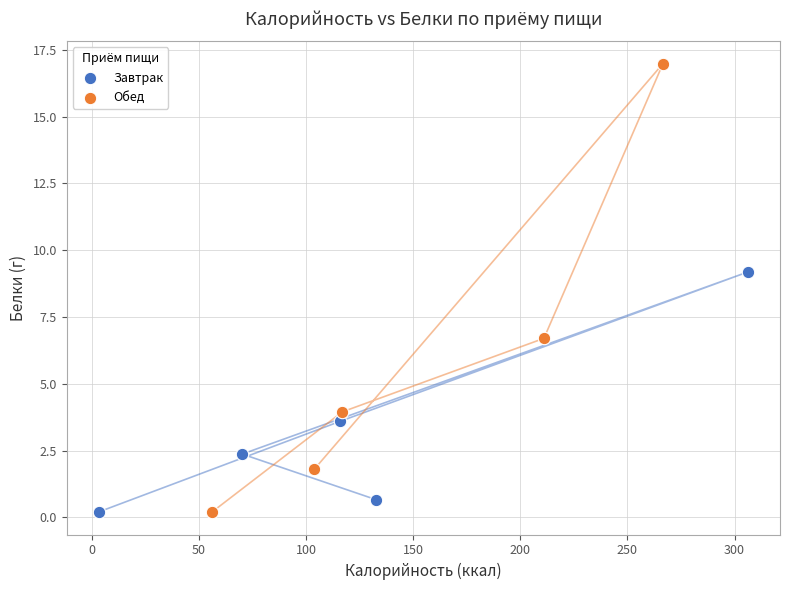

What are all the series names shown in the legend?

Завтрак, Обед